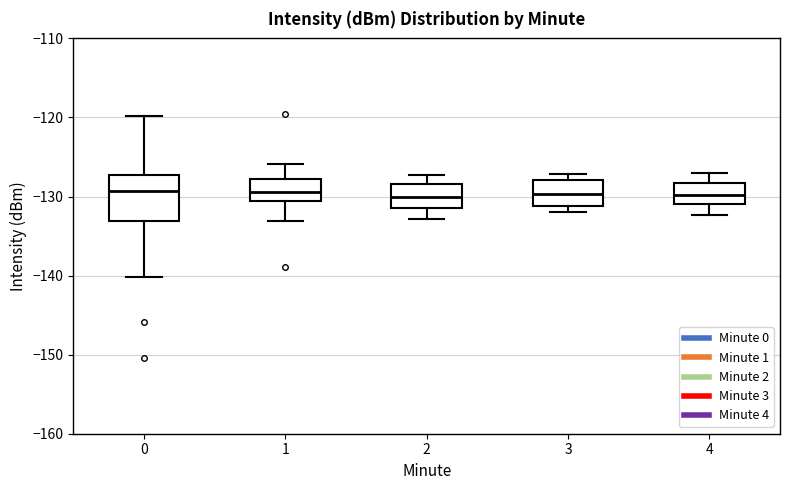

Reading left to right, read every box against the y-axis: the position of its median line, the range the box covers, and the ends of its whiskers. The values are not printed on the chart, so give them approximately, as read against the axis.

0: median -129, box -133 to -127, whiskers -140 to -120
1: median -129, box -131 to -128, whiskers -133 to -126
2: median -130, box -131 to -128, whiskers -133 to -127
3: median -130, box -131 to -128, whiskers -132 to -127
4: median -130, box -131 to -128, whiskers -132 to -127